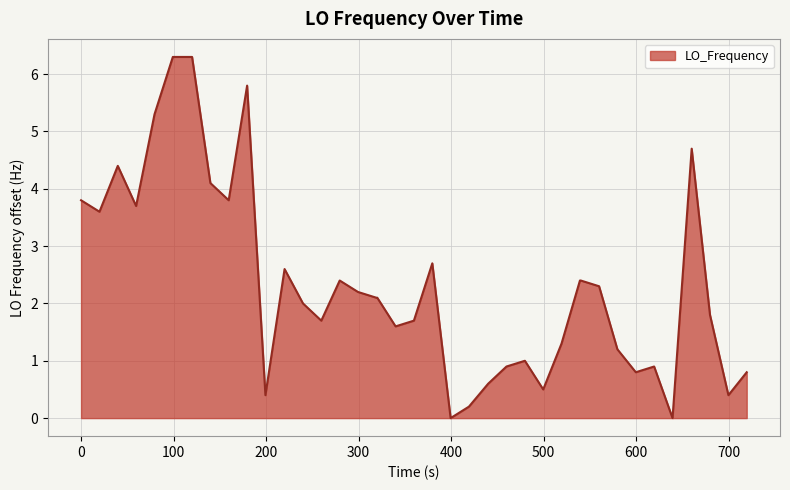

What is the difference between the maximum and minimum values?

6.3